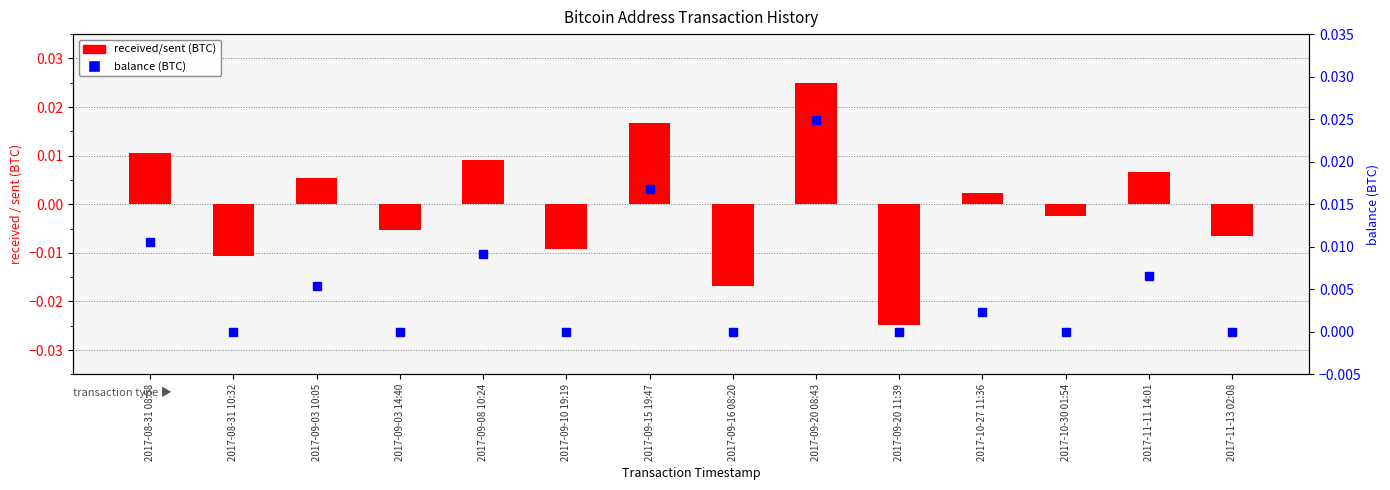

Rank the series by their average value, from lowest to highest.

received/sent (BTC), balance (BTC)